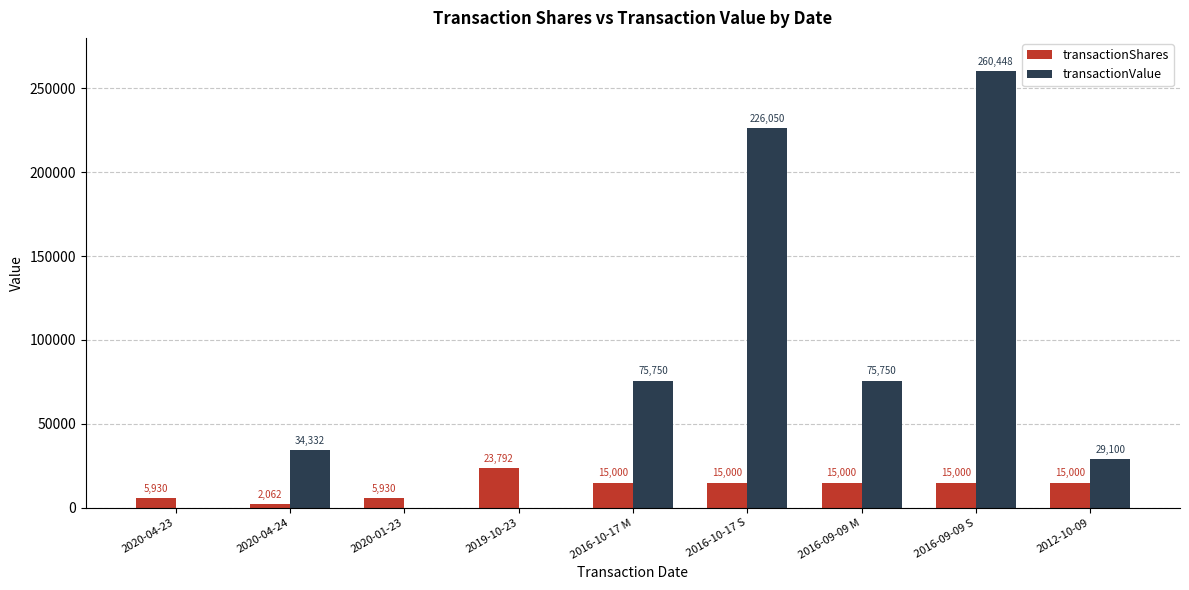

What is the sum of all transactionValue values?

701430